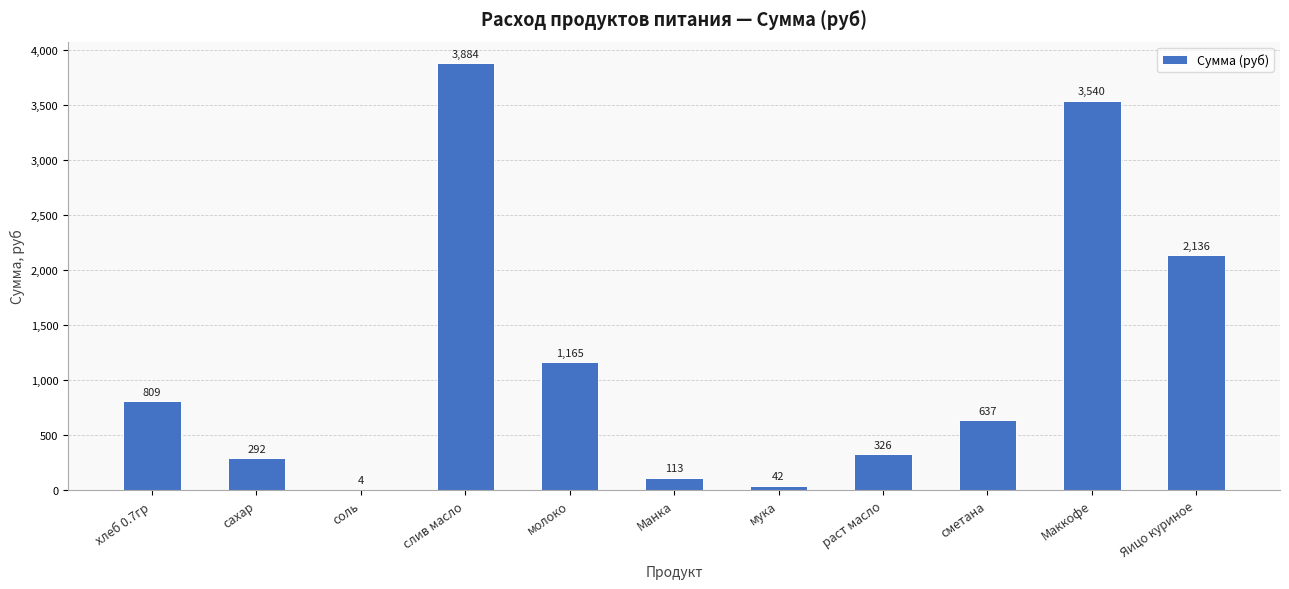

Is it true that the value at сметана is 637.2?

True